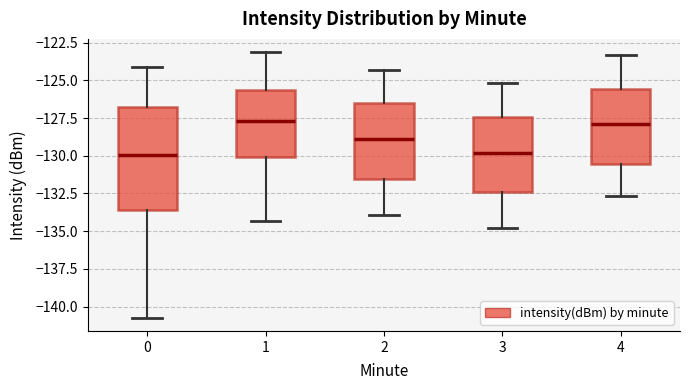

Which box is the tallest, from its lower edge to its upper edge?

0